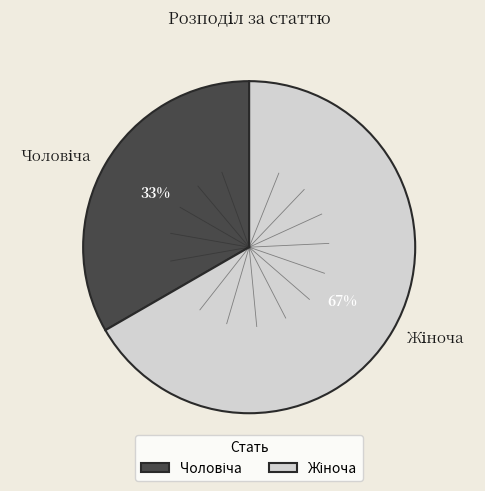

To the nearest percent, what is the average slice percentage?

50%